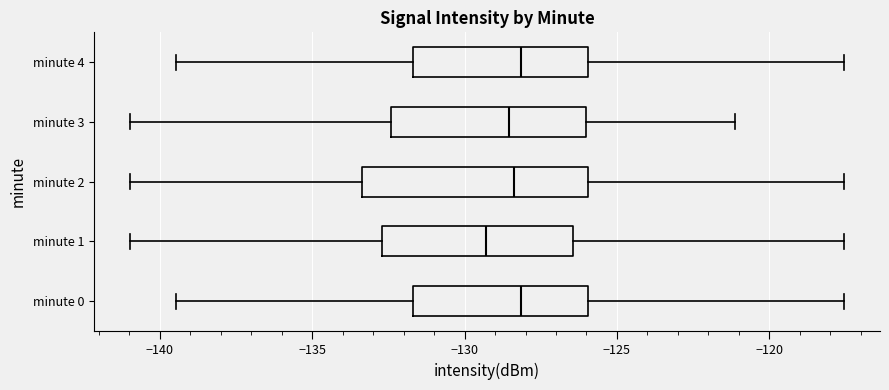

Where is the left edge of the box for minute 4 on the x-axis? The values are not printed on the chart, so give them approximately, as read against the axis.

-131.5